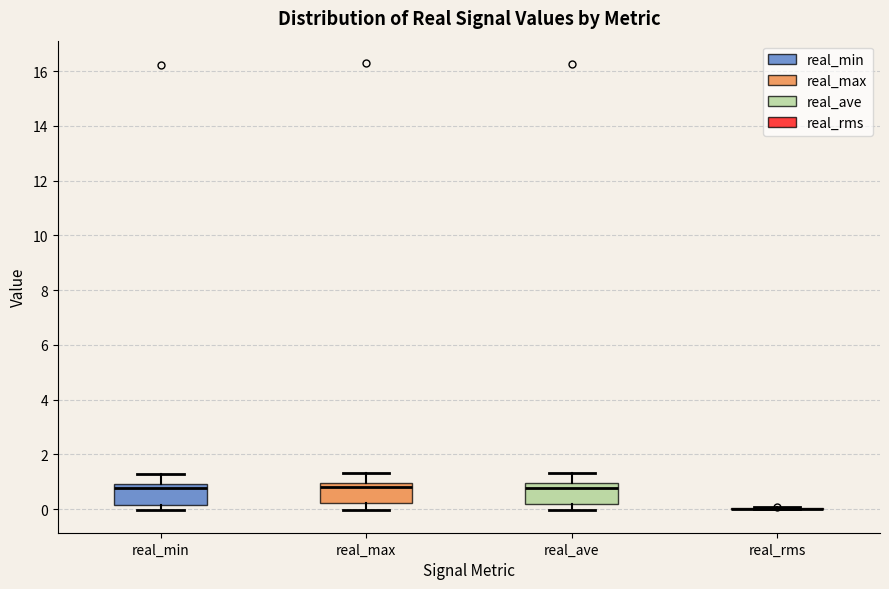

Reading left to right, transcribe this box plot: for each box, give where its median line is, the range the box spans, and where its two whiskers end, as read against the y-axis. The values are not printed on the chart, so give them approximately, as read against the axis.

real_min: median 0.8, box 0.2 to 1.0, whiskers 0.0 to 1.2
real_max: median 0.8, box 0.2 to 1.0, whiskers 0.0 to 1.4
real_ave: median 0.8, box 0.2 to 1.0, whiskers 0.0 to 1.4
real_rms: box collapsed to a line at 0.0, whiskers 0.0 to 0.0